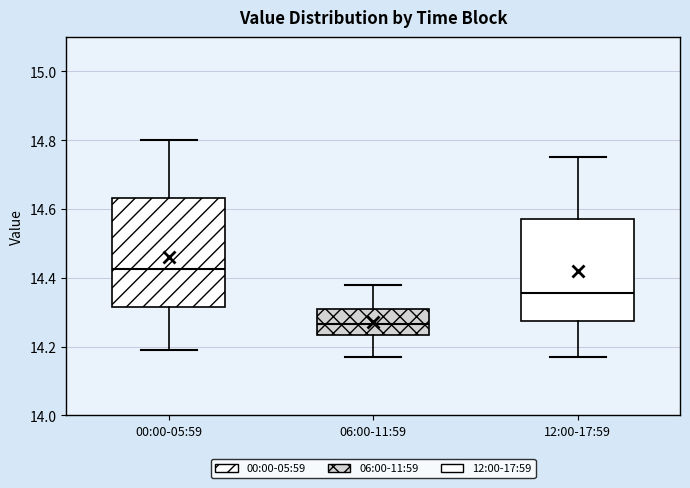

Reading left to right, read every box against the y-axis: the position of its median line, the range the box covers, and the ends of its whiskers. The values are not printed on the chart, so give them approximately, as read against the axis.

00:00-05:59: median 14.42, box 14.32 to 14.64, whiskers 14.20 to 14.80
06:00-11:59: median 14.26, box 14.24 to 14.32, whiskers 14.18 to 14.38
12:00-17:59: median 14.36, box 14.28 to 14.58, whiskers 14.18 to 14.76